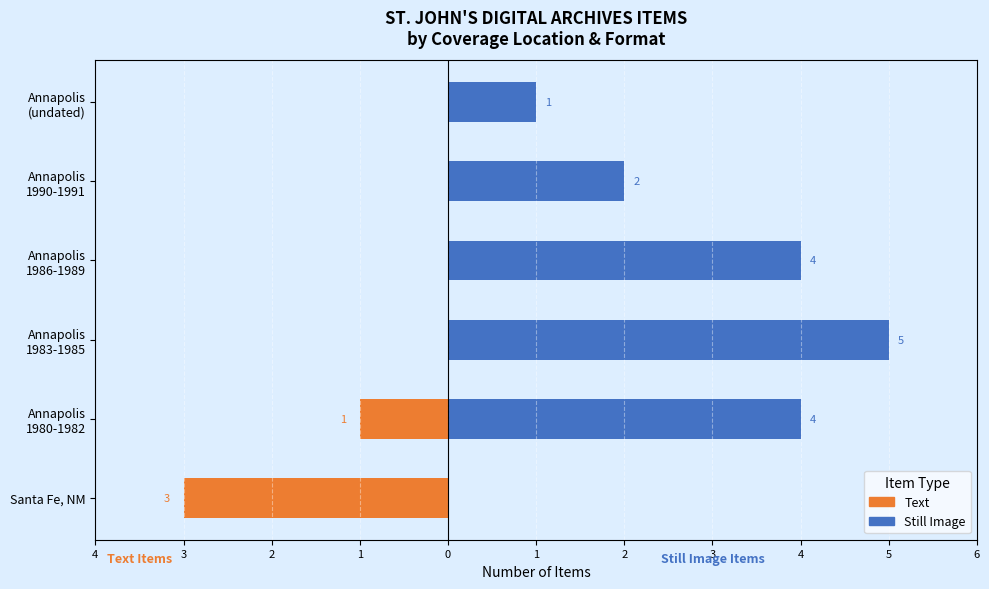

Reading left to right, what are all the values shown in this chart?

Still Image: 0	4	5	4	2	1
Text: -3	-1	0	0	0	0